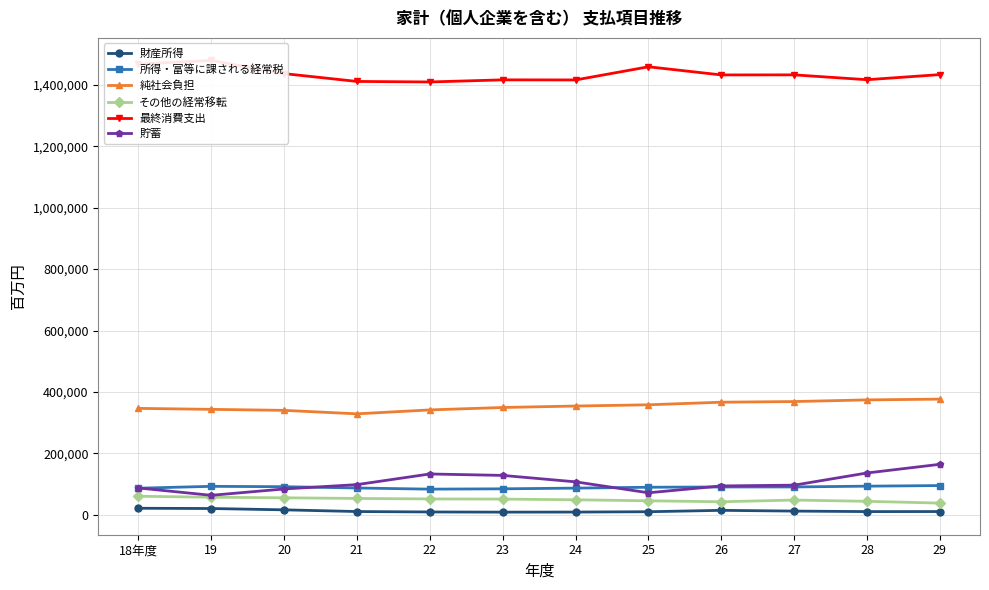

What position from the left is 29?

12